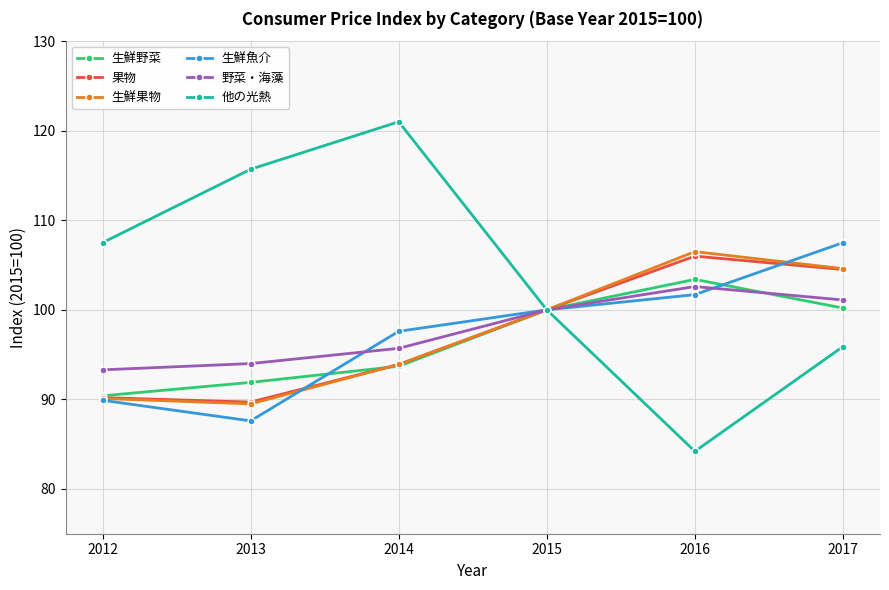

True or false: 生鮮野菜 has more than 1 points higher than both neighbors.

False